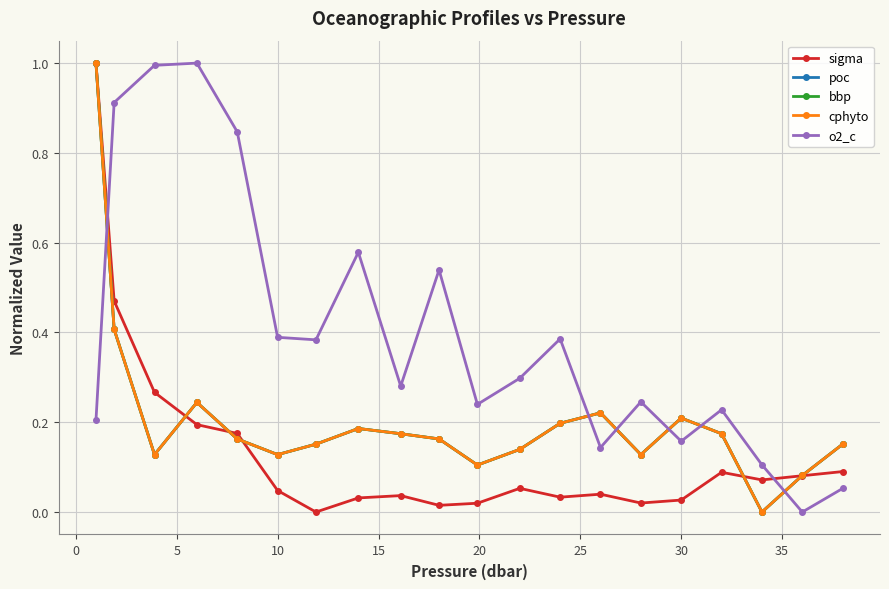

Reading left to right, what are all the values shown in this chart?

sigma: 1.0	0.5	0.3	0.2	0.2	0.0	0.0	0.0	0.0	0.0	0.0	0.1	0.0	0.0	0.0	0.0	0.1	0.1	0.1	0.1
poc: 1.0	0.4	0.1	0.2	0.2	0.1	0.2	0.2	0.2	0.2	0.1	0.1	0.2	0.2	0.1	0.2	0.2	0.0	0.1	0.2
bbp: 1.0	0.4	0.1	0.2	0.2	0.1	0.2	0.2	0.2	0.2	0.1	0.1	0.2	0.2	0.1	0.2	0.2	0.0	0.1	0.2
cphyto: 1.0	0.4	0.1	0.2	0.2	0.1	0.2	0.2	0.2	0.2	0.1	0.1	0.2	0.2	0.1	0.2	0.2	0.0	0.1	0.2
o2_c: 0.2	0.9	1.0	1.0	0.8	0.4	0.4	0.6	0.3	0.5	0.2	0.3	0.4	0.1	0.2	0.2	0.2	0.1	0.0	0.1